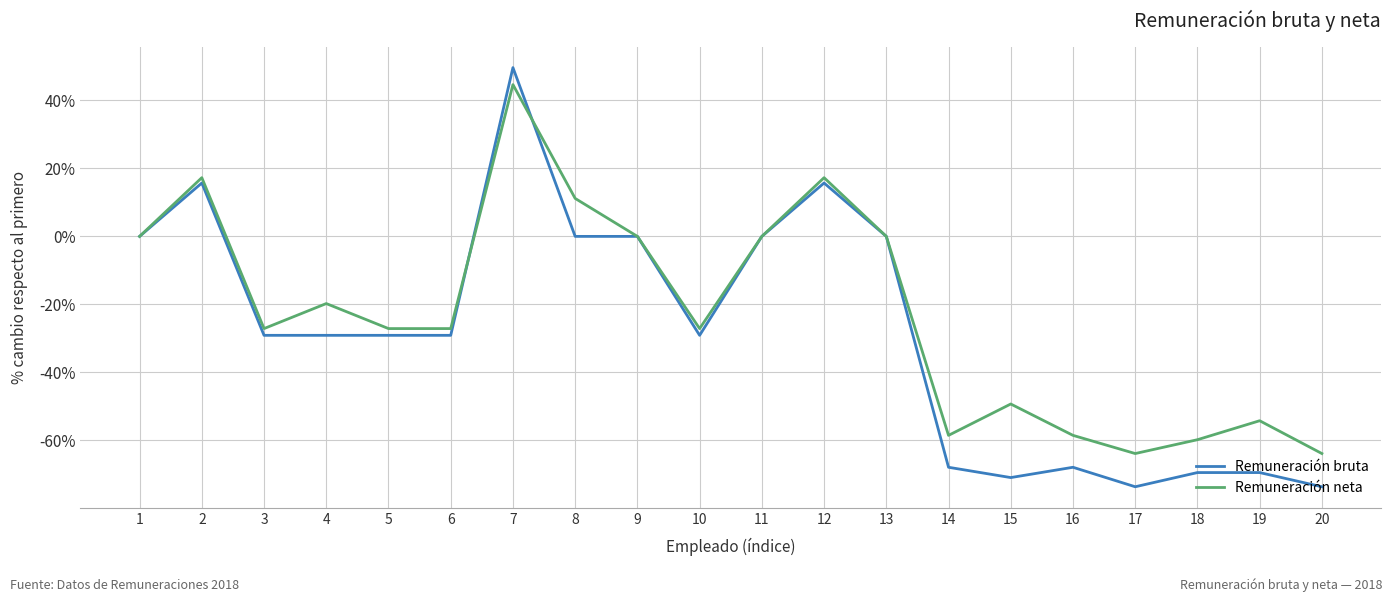

Rank the series by their maximum value, from lowest to highest.

Remuneración neta, Remuneración bruta